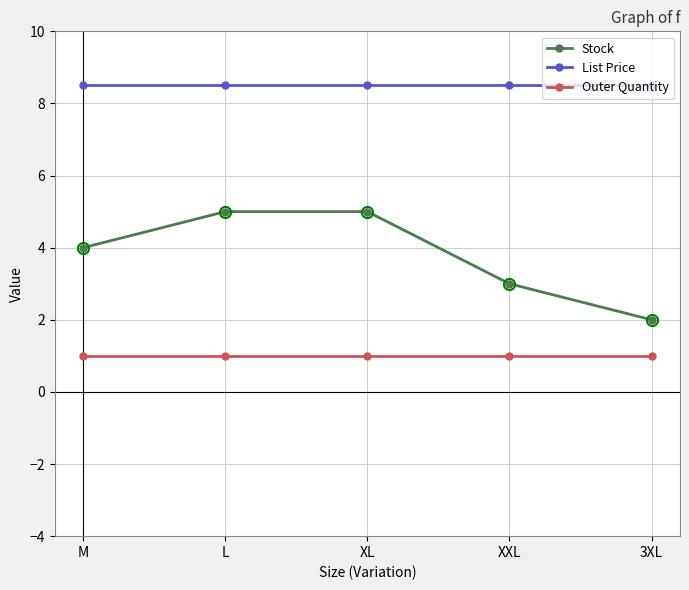

The List Price series shows 2.1 at XXL. True or false?

False